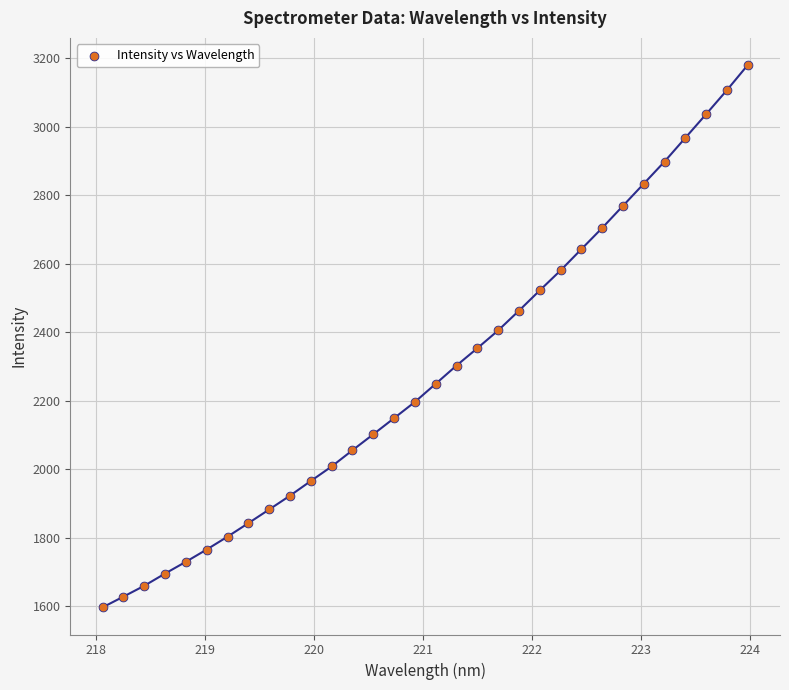

What is the range of X values (max minus min)?

5.9